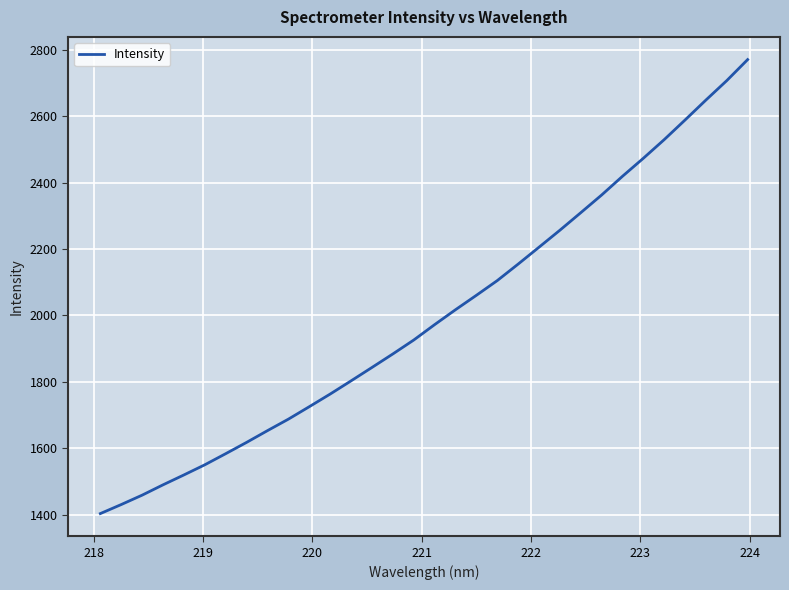

What is the greatest value displayed?

2769.8